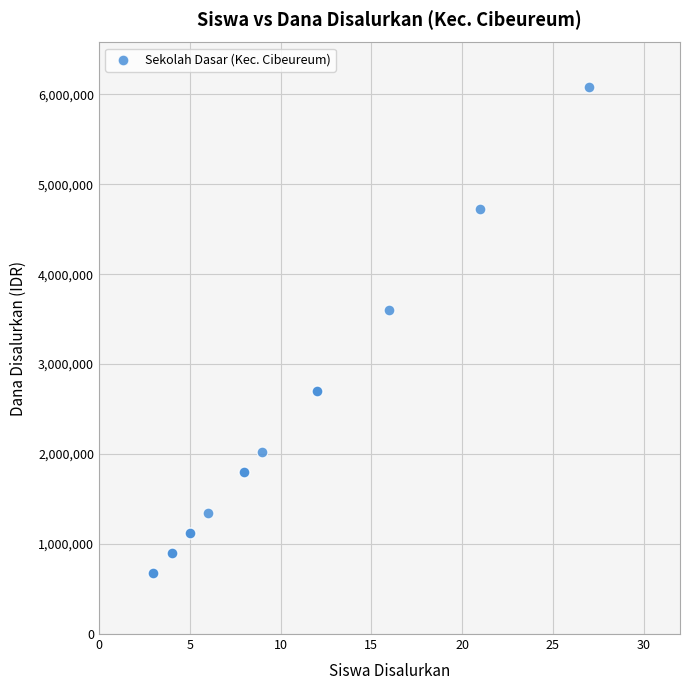

What Y value in the scatter plot is closest to 3375000?

3600000